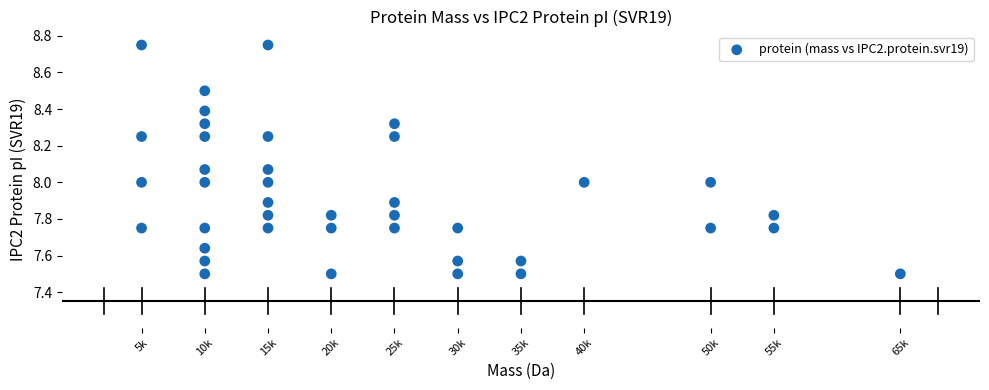

What is the range of X values (max minus min)?

60000.0